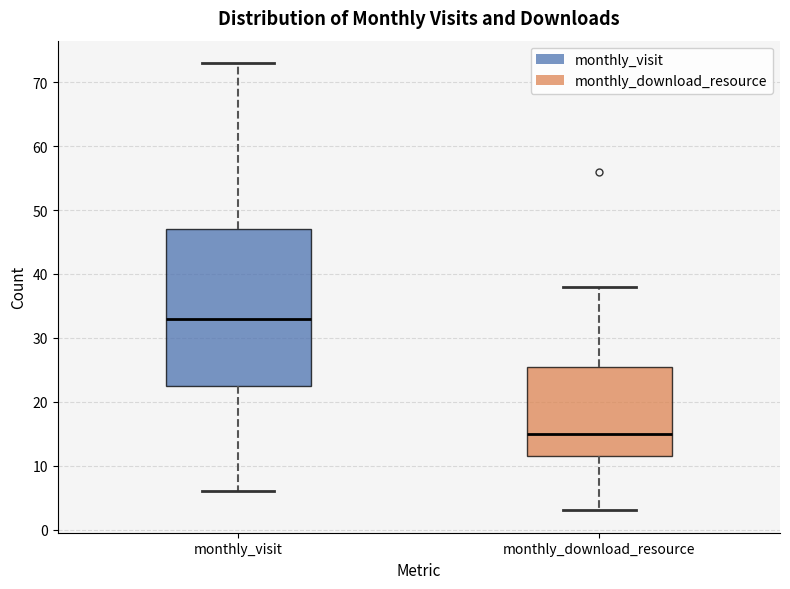

Where does the upper whisker of the box for monthly_visit end on the y-axis? The values are not printed on the chart, so give them approximately, as read against the axis.

73